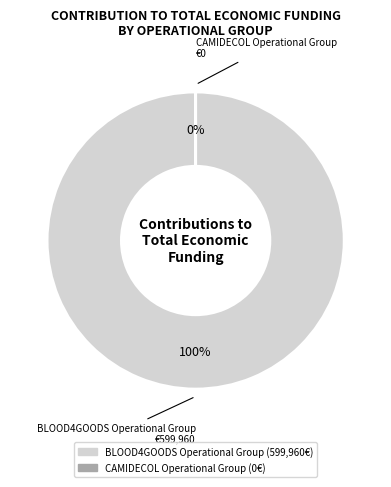

Is it true that BLOOD4GOODS Operational Group is 100% of the pie?

True